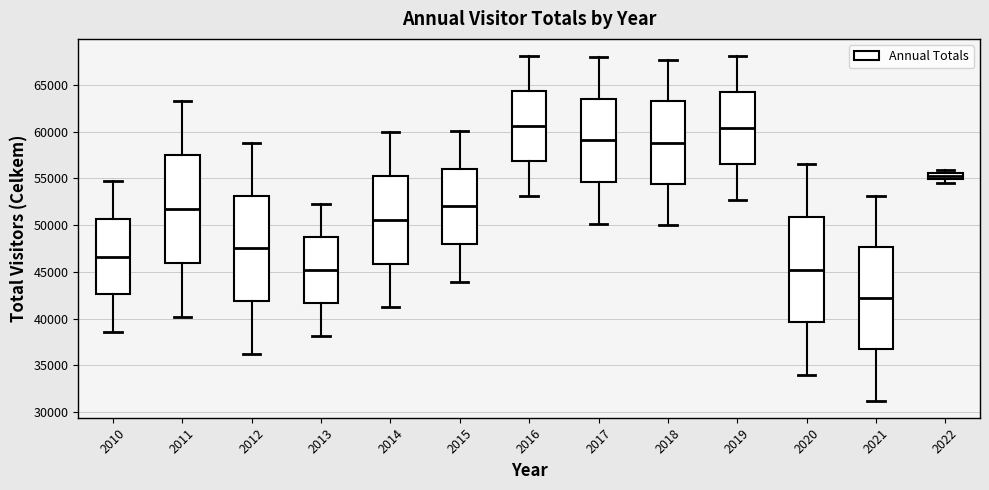

Which box's median line is the lowest?

2021